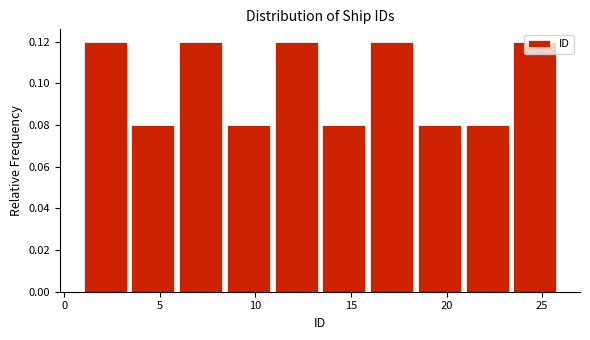

What is the height of the bar covering 6.0 to 8.5 on the x-axis? The values are not printed on the chart, so give them approximately, as read against the axis.

0.12